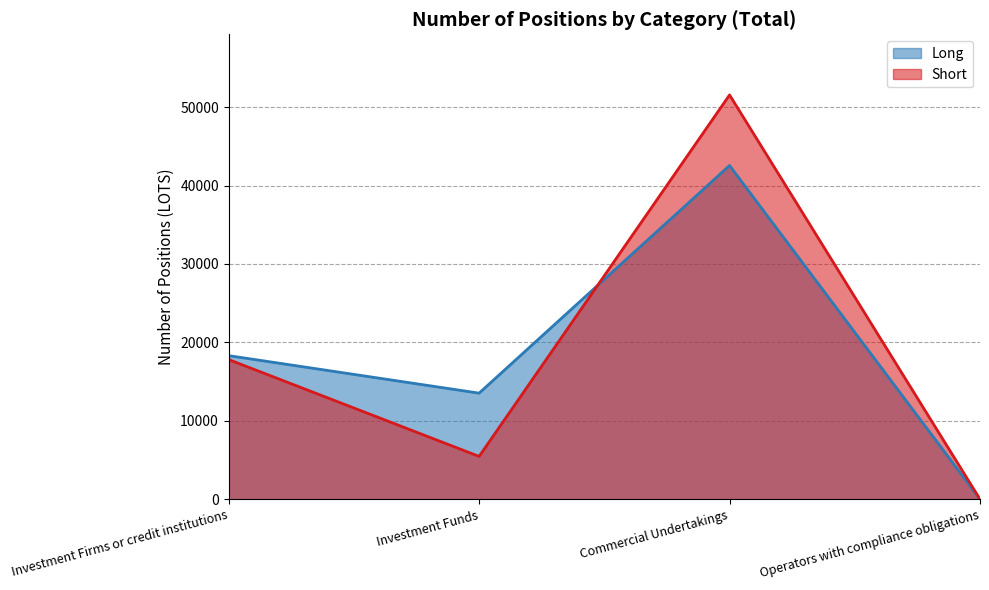

Is it true that Long equals 10443.4 at Investment Firms or credit institutions?

False